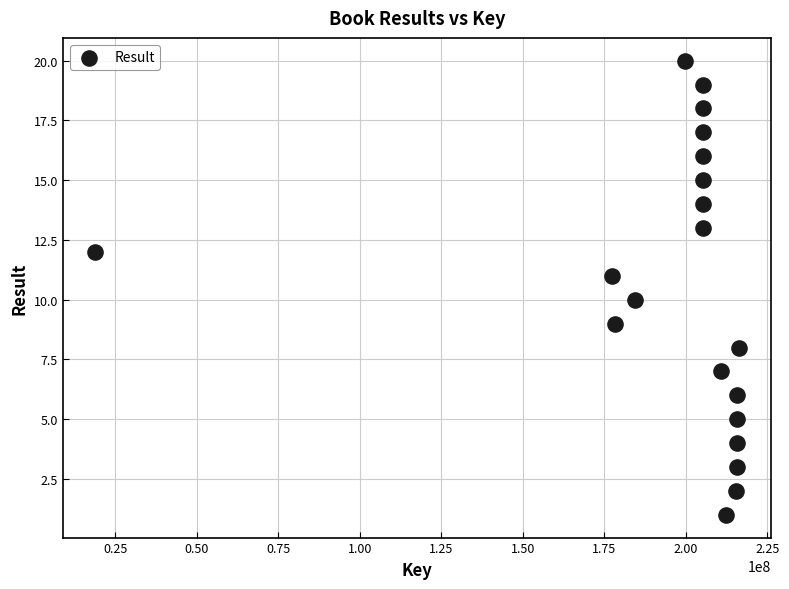

What is the range of Y values (max minus min)?

19